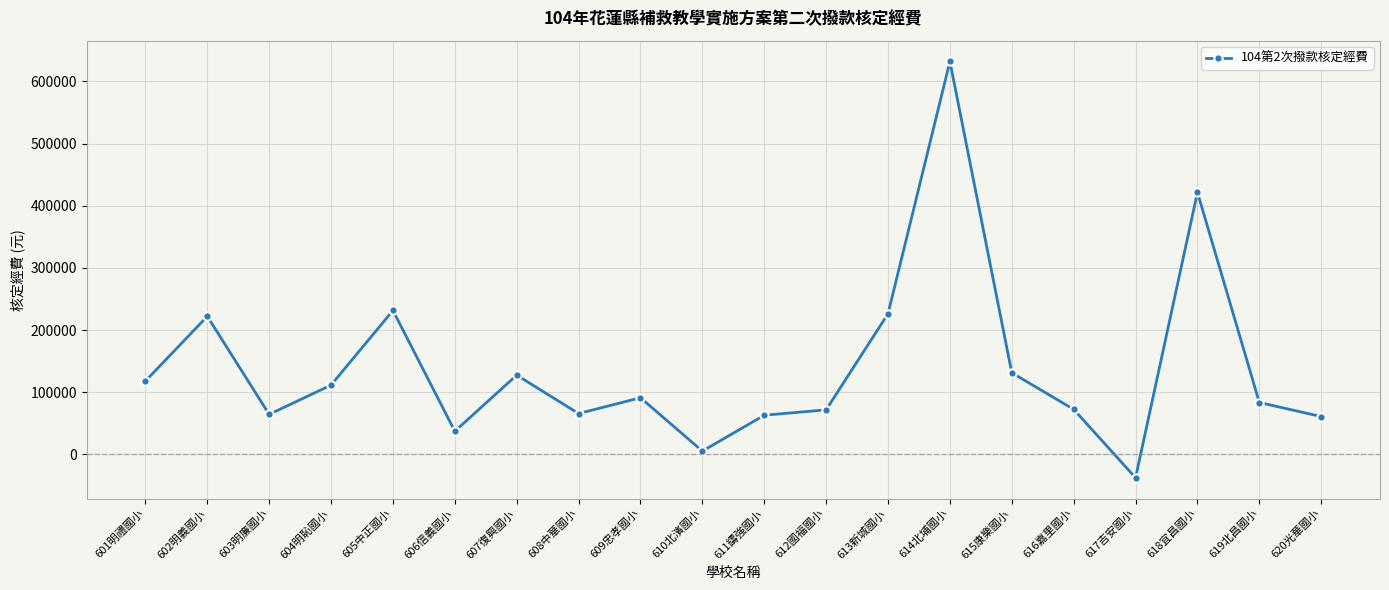

How many interior local valleys (lower than both neighbors) does the data have?

5